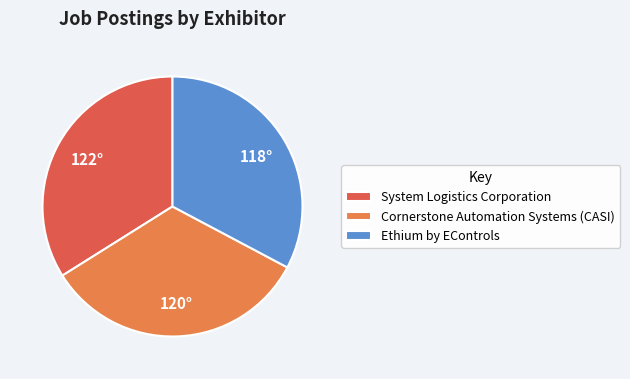

Is it true that System Logistics Corporation is 21% of the pie?

False